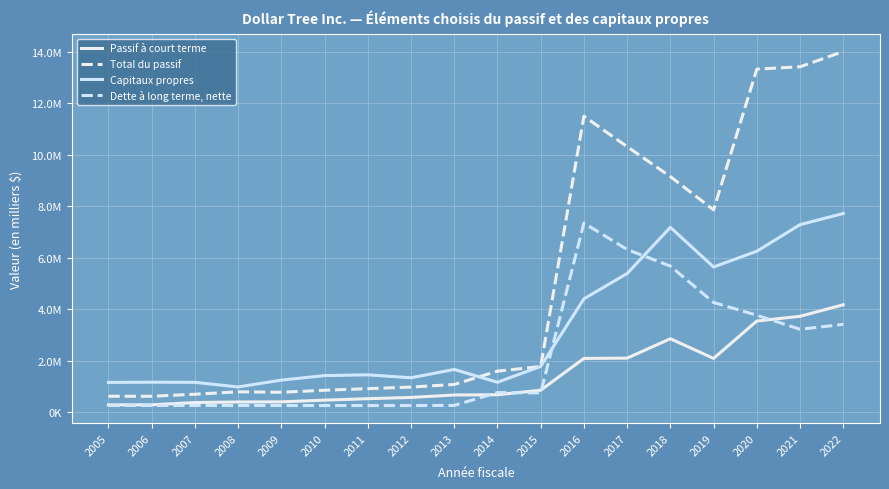

What value does the Passif à court terme series have at 2014?

686300